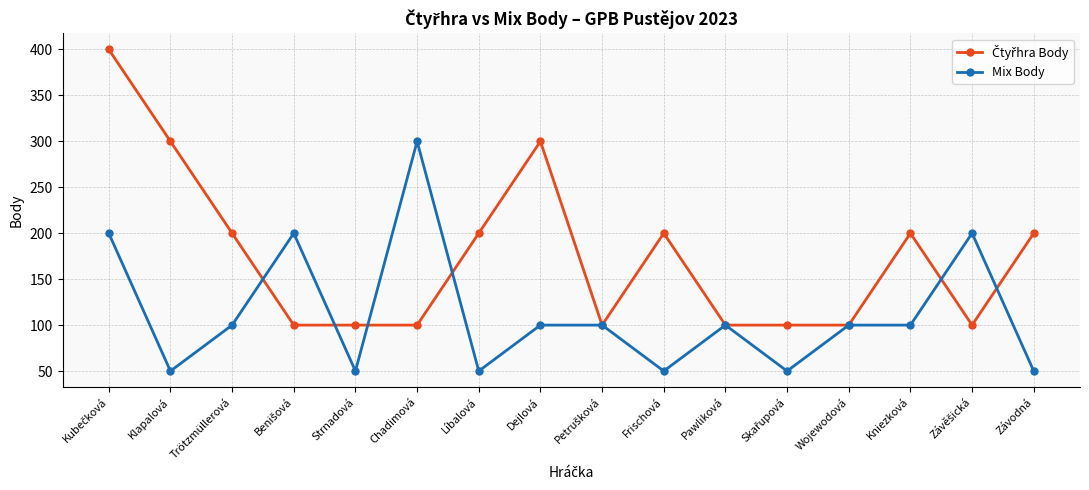

Is it true that Mix Body equals 100 at Dejlová?

True